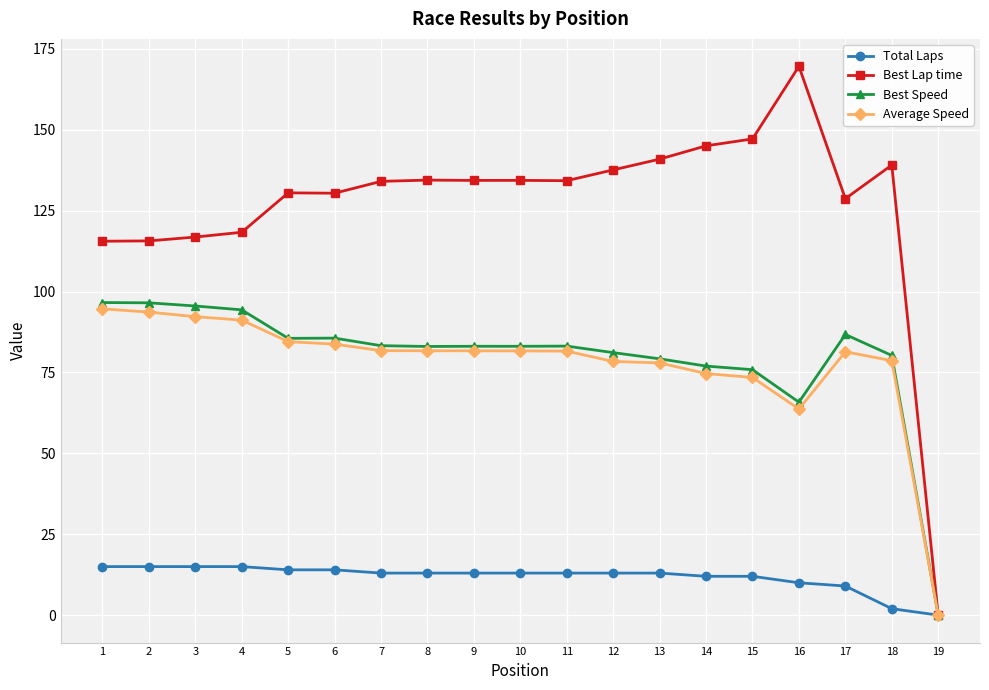

True or false: Best Lap time has a value of 137.6 at 12.

True